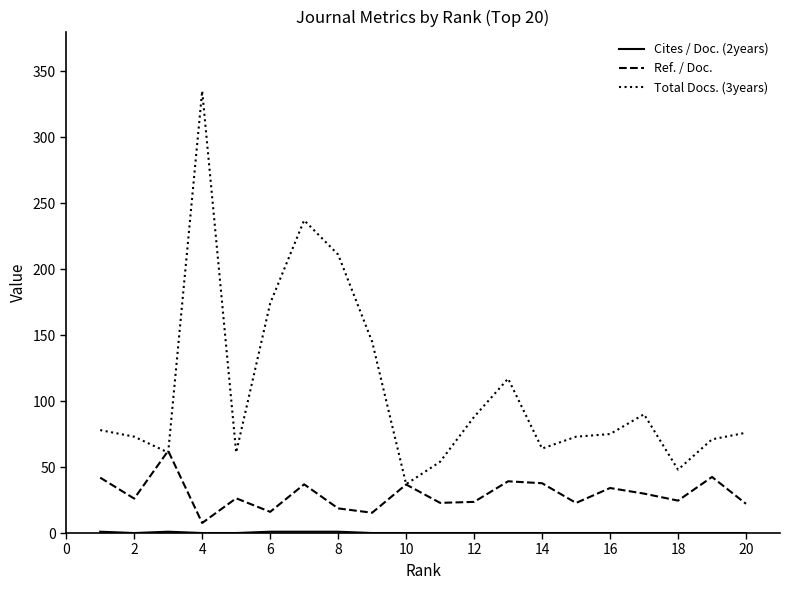

Which series has the largest total across all categories?

Total Docs. (3years)